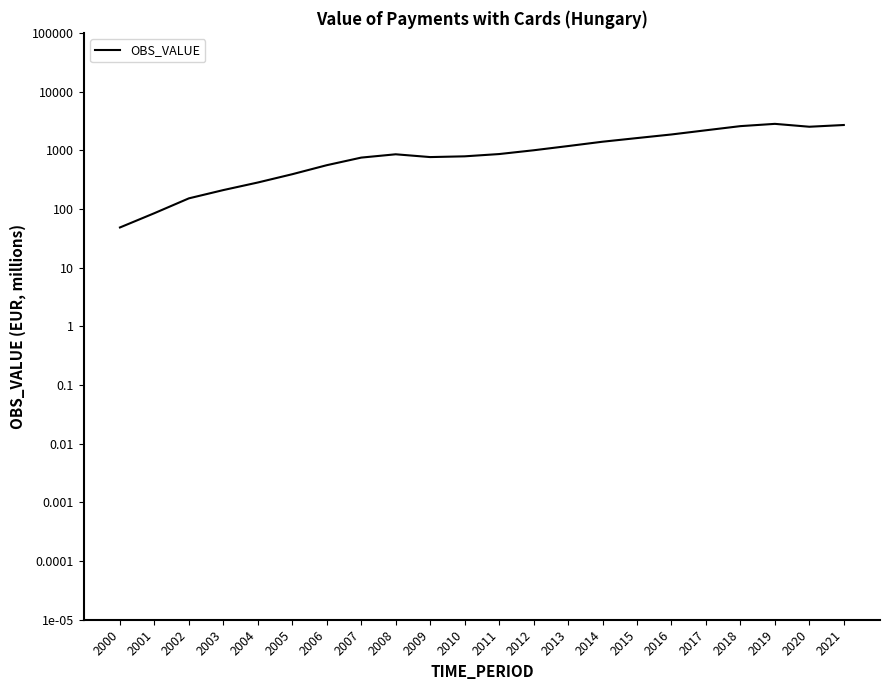

What is the difference between the maximum and minimum values?

2765.4